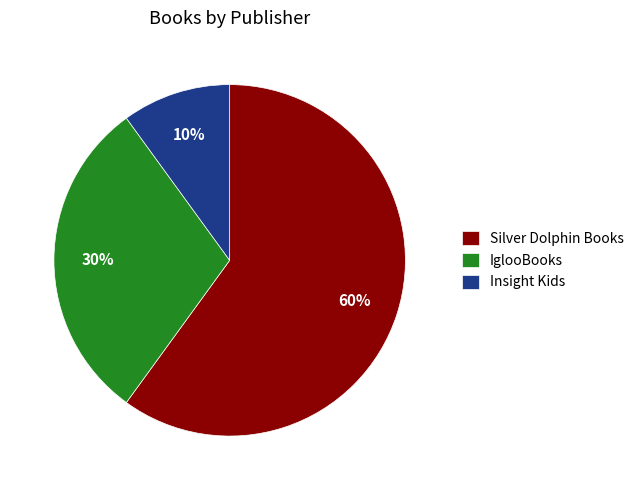

Which has a higher value, Silver Dolphin Books or Insight Kids?

Silver Dolphin Books